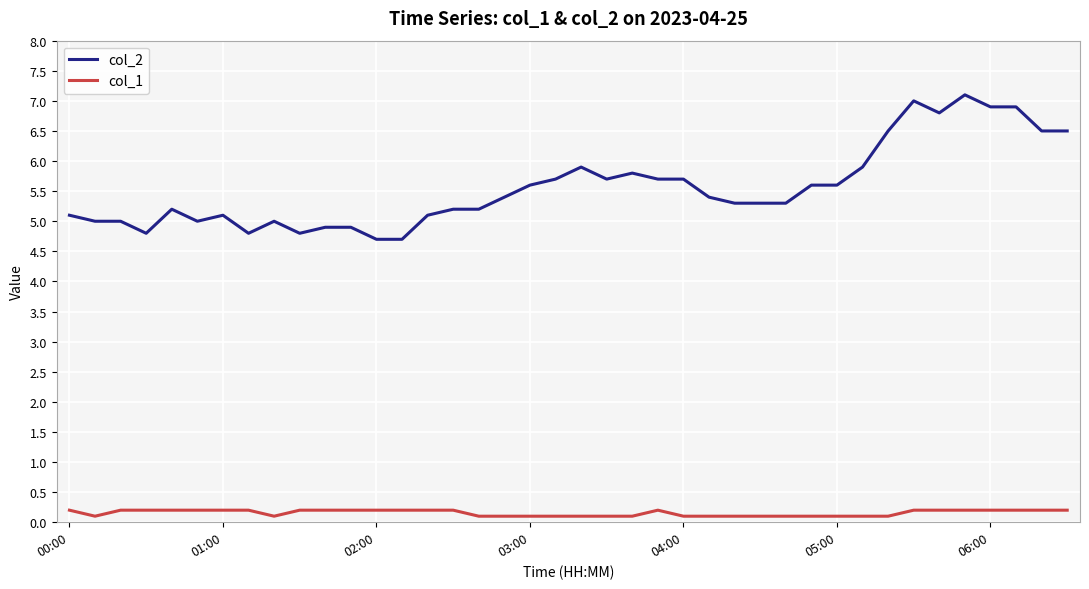

Reading left to right, list all the values displayed in this chart.

col_2: 5.1	5.0	5.0	4.8	5.2	5.0	5.1	4.8	5.0	4.8	4.9	4.9	4.7	4.7	5.1	5.2	5.2	5.4	5.6	5.7	5.9	5.7	5.8	5.7	5.7	5.4	5.3	5.3	5.3	5.6	5.6	5.9	6.5	7.0	6.8	7.1	6.9	6.9	6.5	6.5
col_1: 0.2	0.1	0.2	0.2	0.2	0.2	0.2	0.2	0.1	0.2	0.2	0.2	0.2	0.2	0.2	0.2	0.1	0.1	0.1	0.1	0.1	0.1	0.1	0.2	0.1	0.1	0.1	0.1	0.1	0.1	0.1	0.1	0.1	0.2	0.2	0.2	0.2	0.2	0.2	0.2